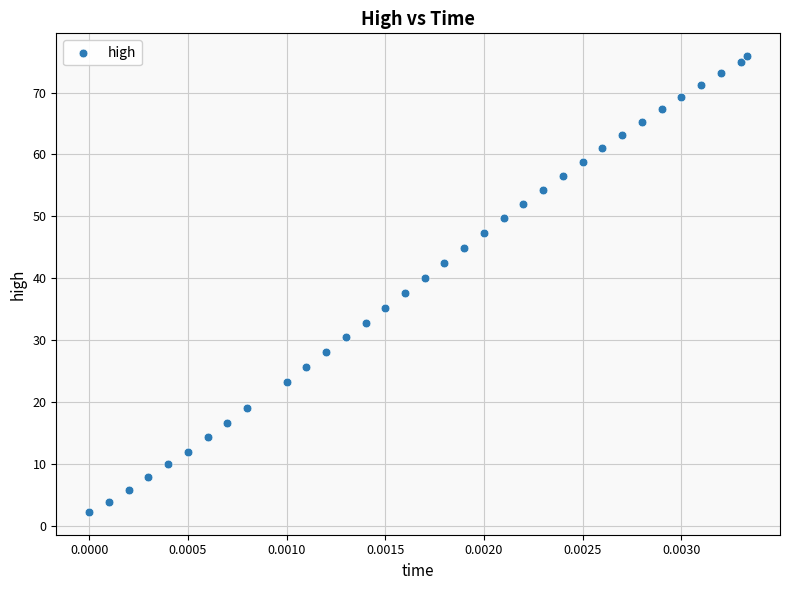

Count the number of points in this scatter plot.

34